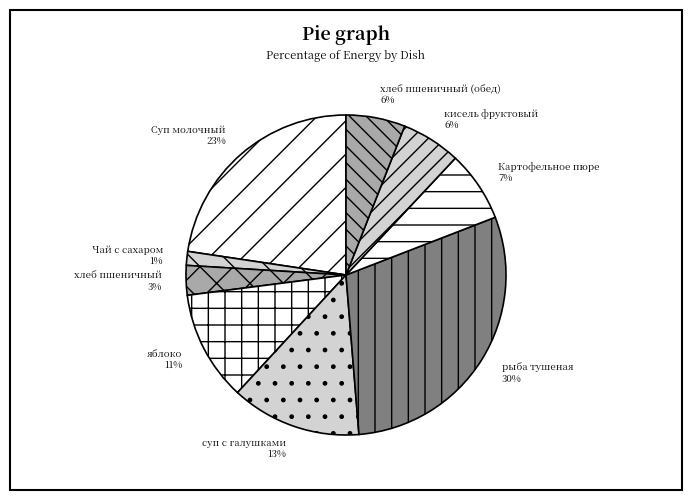

Count the number of slices in the pie.

9